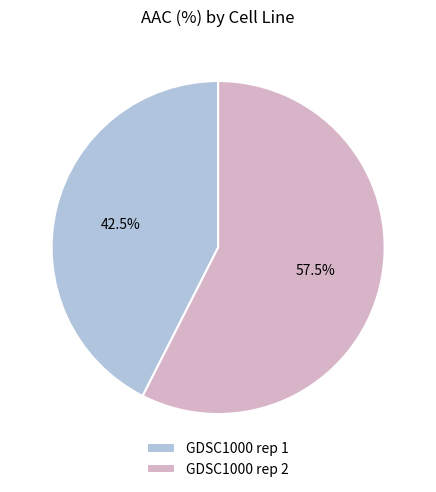

Rank the categories by value from lowest to highest.

GDSC1000 rep 1, GDSC1000 rep 2